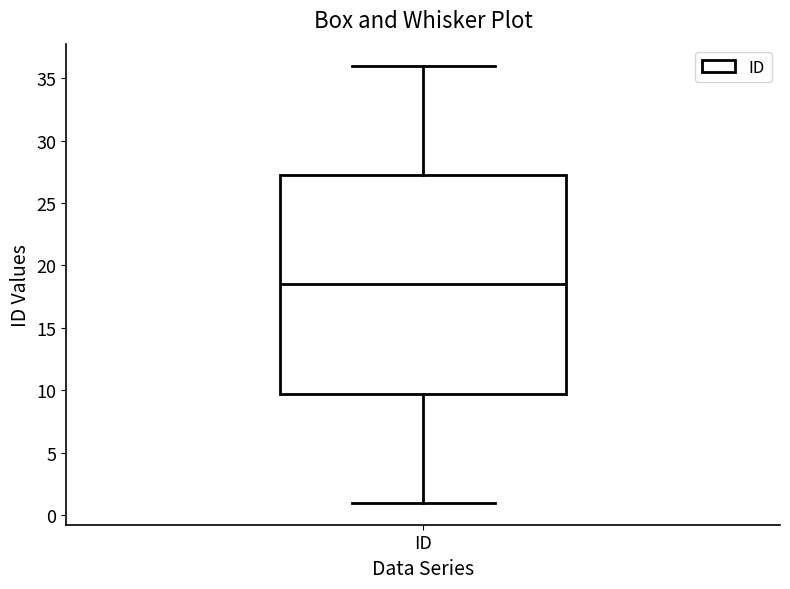

Where is the upper edge of the box for ID on the y-axis? The values are not printed on the chart, so give them approximately, as read against the axis.

27.5